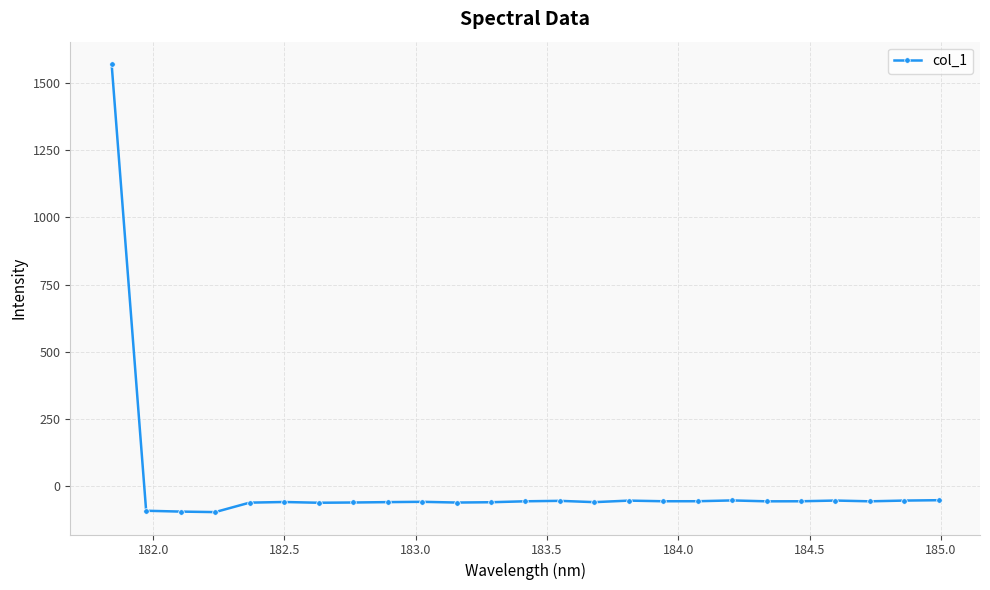

What is the smallest value displayed?

-96.4